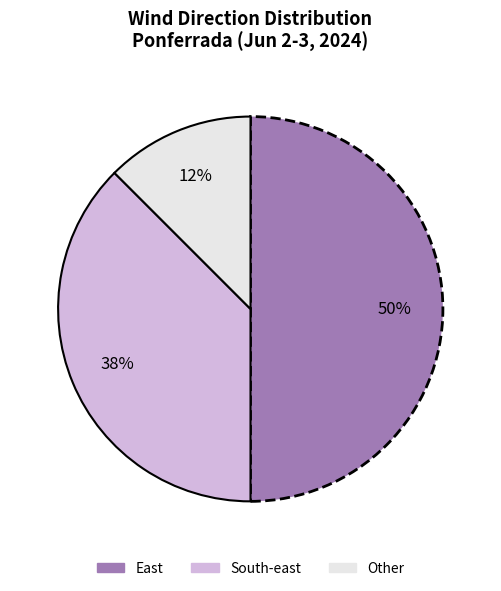

To the nearest percent, what is the average slice percentage?

33%